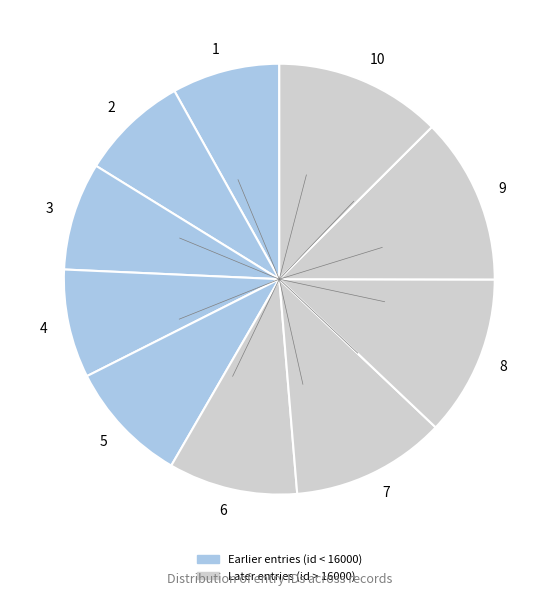

Is the sum of 7 and 6 greater than half?

No